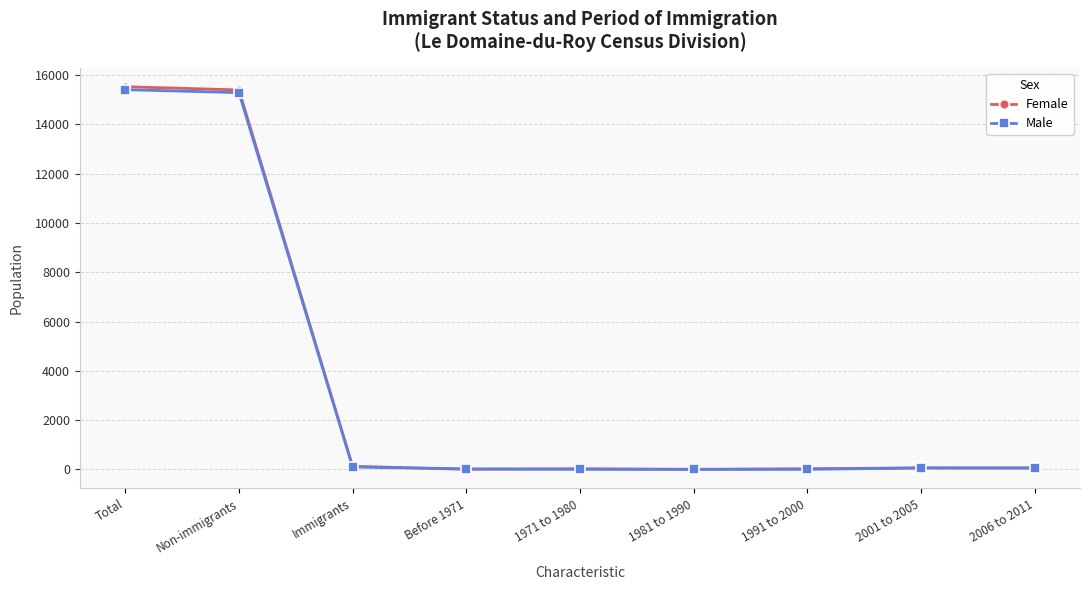

Which series has the largest range (max minus min)?

Female